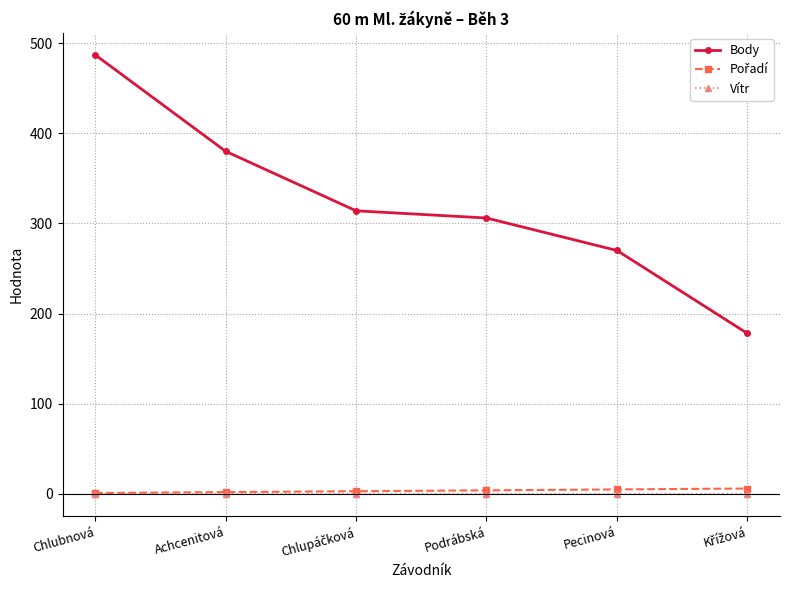

What is the difference between the maximum and minimum values in the Body series?

309.0